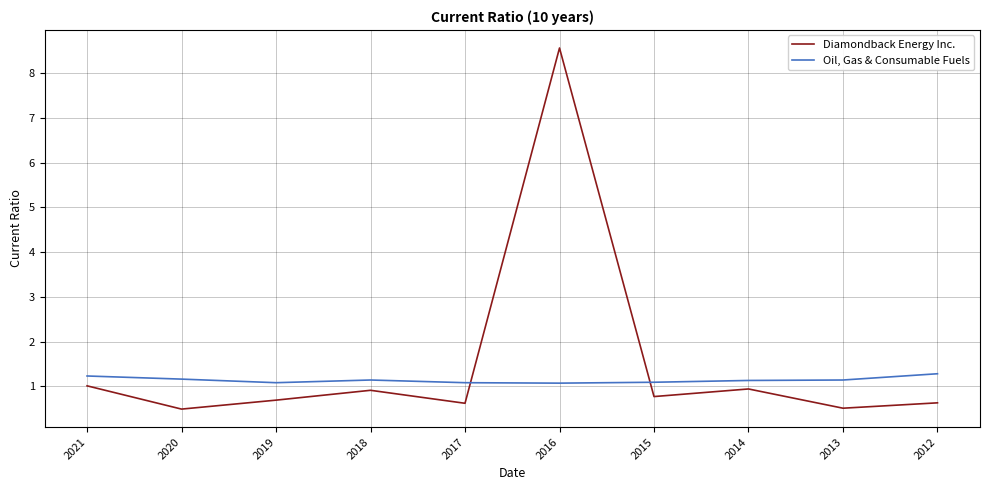

Reading left to right, extract all data points from this chart.

Diamondback Energy Inc.: 2012=0.6	2013=0.5	2014=0.9	2015=0.8	2016=8.6	2017=0.6	2018=0.9	2019=0.7	2020=0.5	2021=1.0
Oil, Gas & Consumable Fuels: 2012=1.3	2013=1.1	2014=1.1	2015=1.1	2016=1.1	2017=1.1	2018=1.1	2019=1.1	2020=1.2	2021=1.2